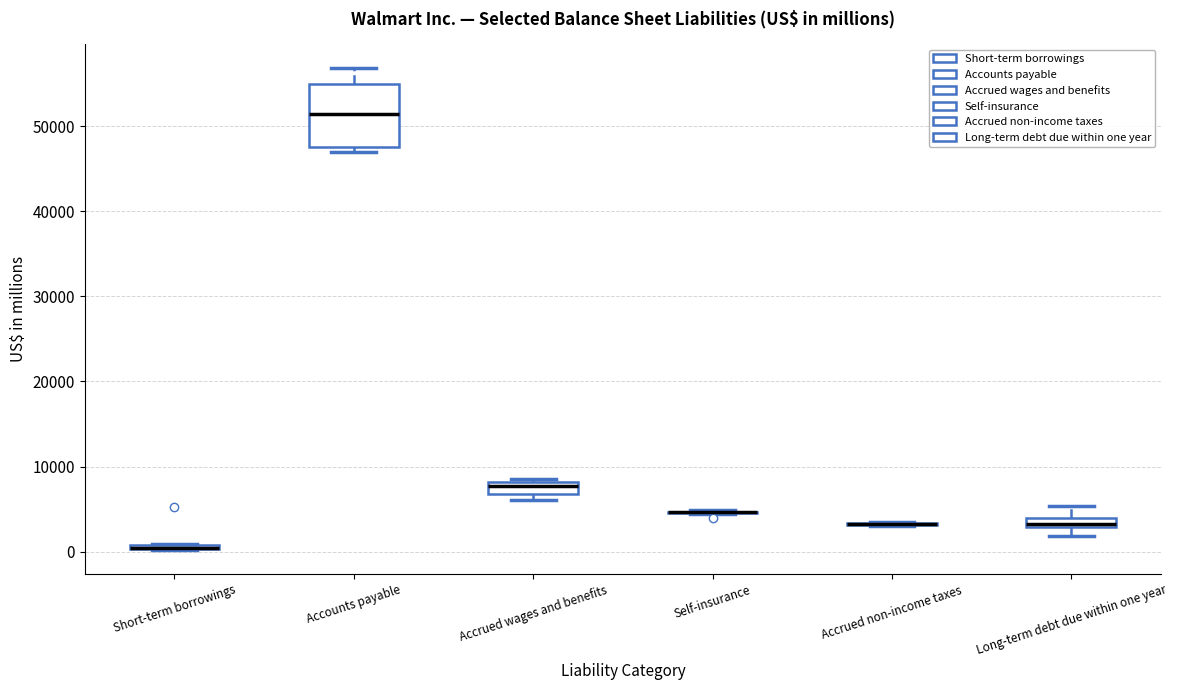

Comparing the boxes themselves (not the whiskers), which one is the tallest?

Accounts payable